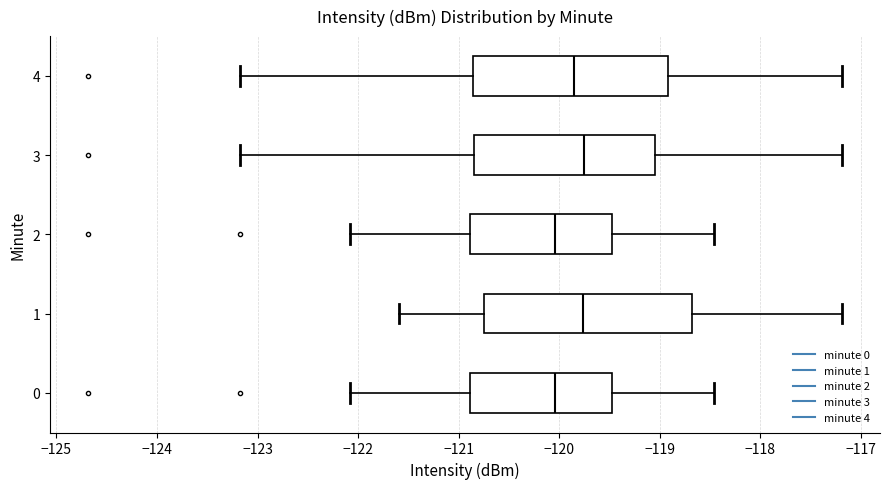

Reading bottom to top, transcribe this box plot: for each box, give where its median line is, the range the box spans, and where its two whiskers end, as read against the x-axis. The values are not printed on the chart, so give them approximately, as read against the axis.

0: median -120.0, box -120.9 to -119.5, whiskers -122.1 to -118.5
1: median -119.8, box -120.7 to -118.7, whiskers -121.6 to -117.2
2: median -120.0, box -120.9 to -119.5, whiskers -122.1 to -118.5
3: median -119.8, box -120.8 to -119.1, whiskers -123.2 to -117.2
4: median -119.9, box -120.9 to -118.9, whiskers -123.2 to -117.2